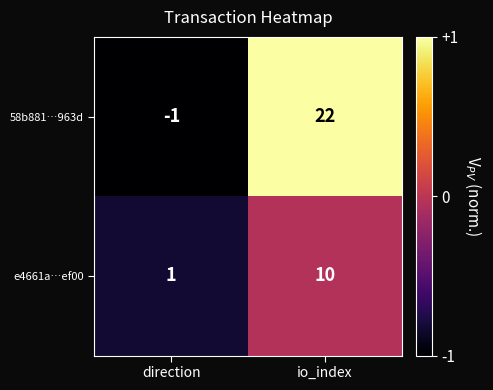

What is the total value across all series at direction?

0